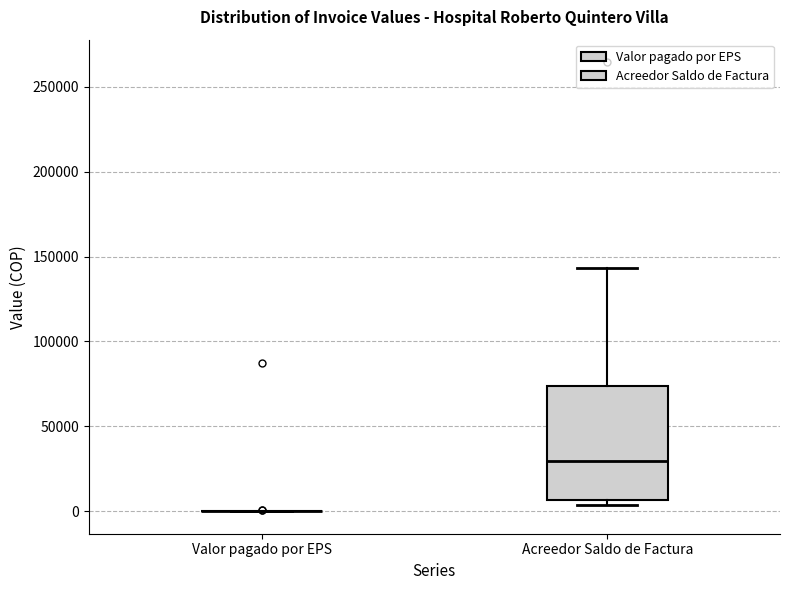

Reading left to right, transcribe this box plot: for each box, give where its median line is, the range the box spans, and where its two whiskers end, as read against the y-axis. The values are not printed on the chart, so give them approximately, as read against the axis.

Valor pagado por EPS: box collapsed to a line at 0, whiskers 0 to 0
Acreedor Saldo de Factura: median 30000, box 5000 to 75000, whiskers 5000 (just below the box's lower edge) to 145000